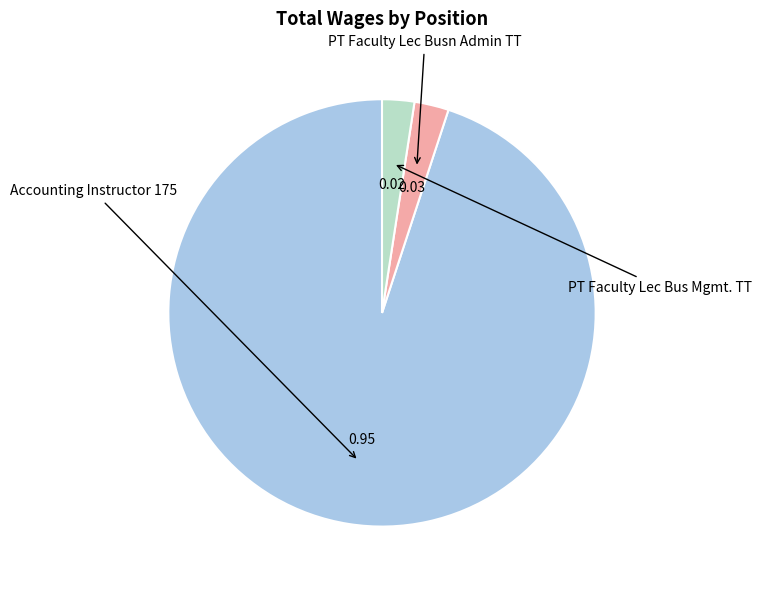

Is there any slice that represents more than half of the pie?

Yes